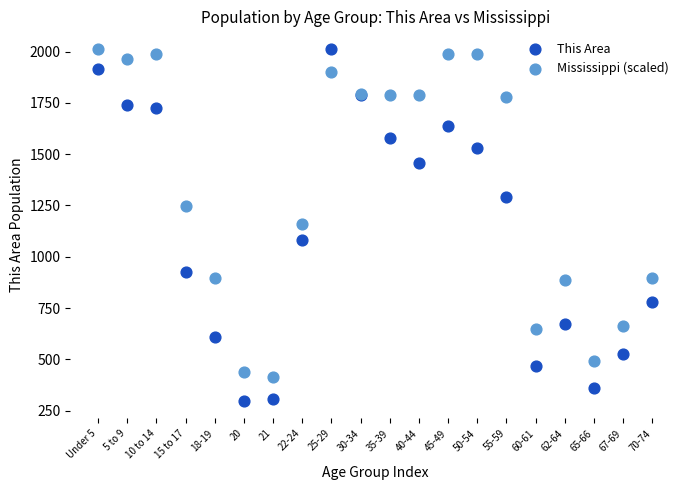

Which series has the widest spread of Y values?

This Area